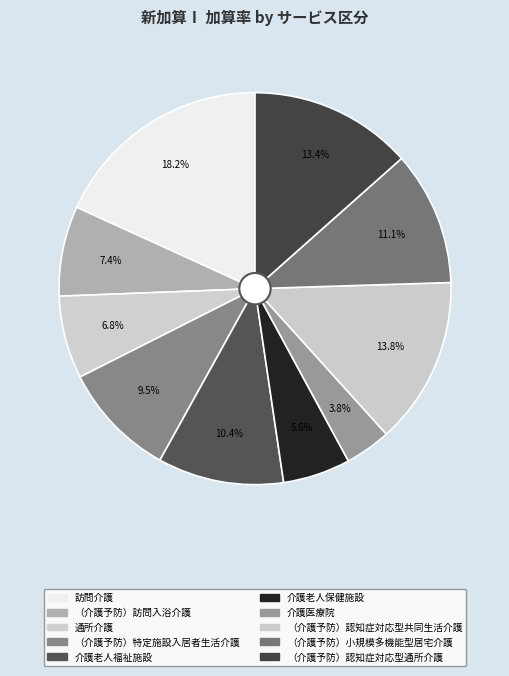

Count the number of slices in the pie.

10